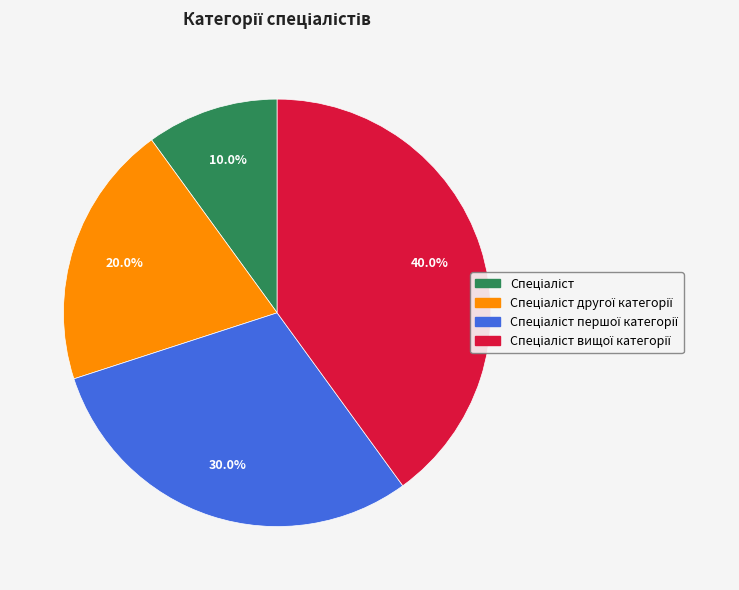

Does any single category account for the majority?

No